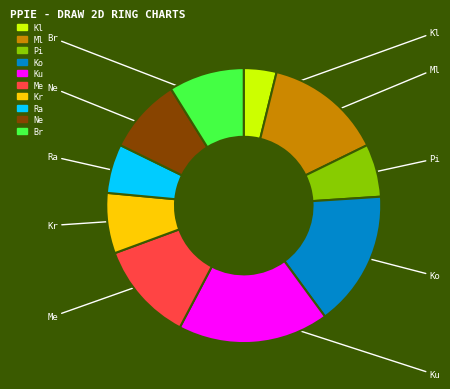

Is there a majority slice in this chart?

No